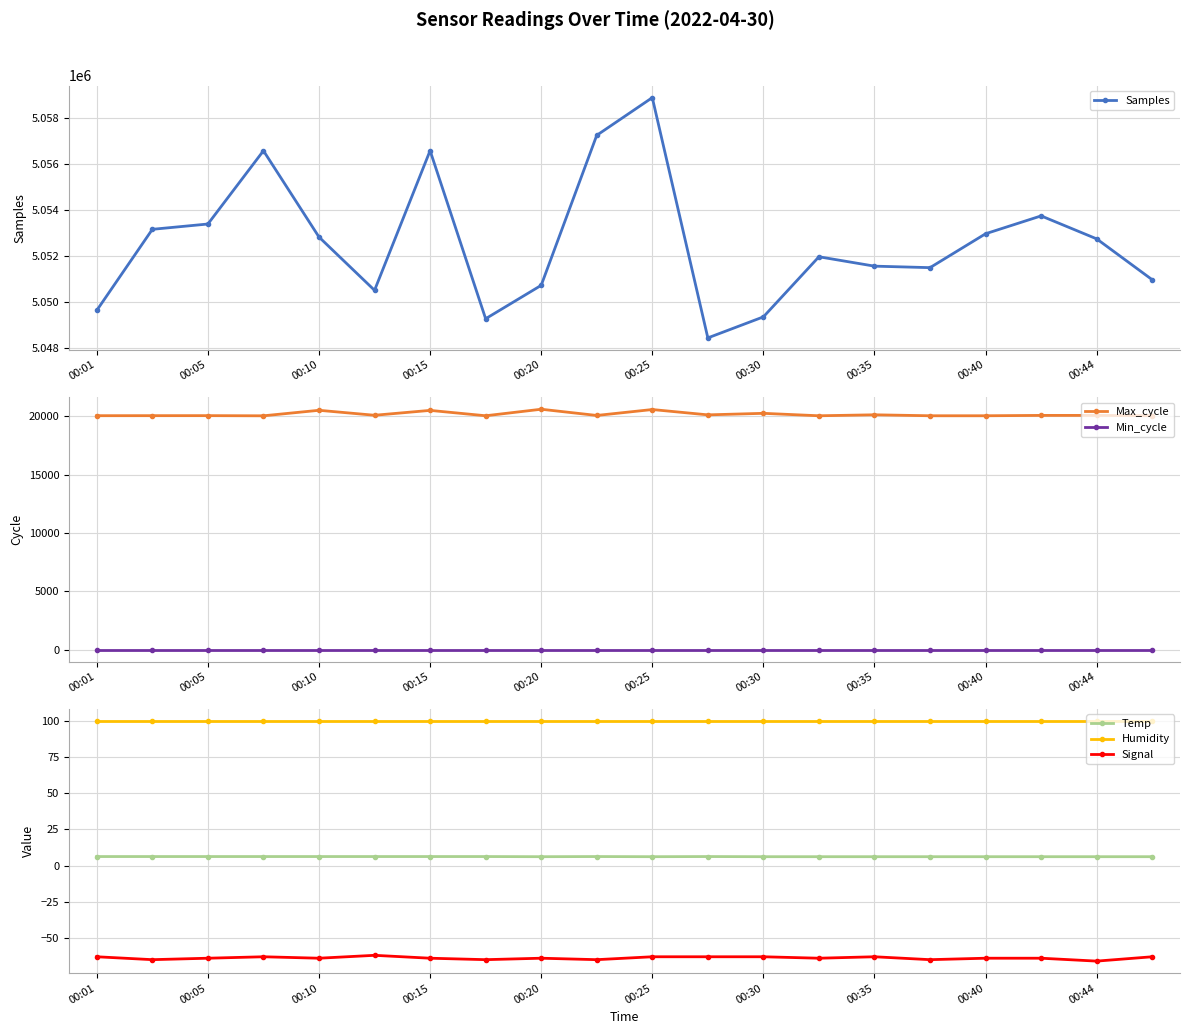

True or false: Samples has a value of 3256310.5 at 13.

False